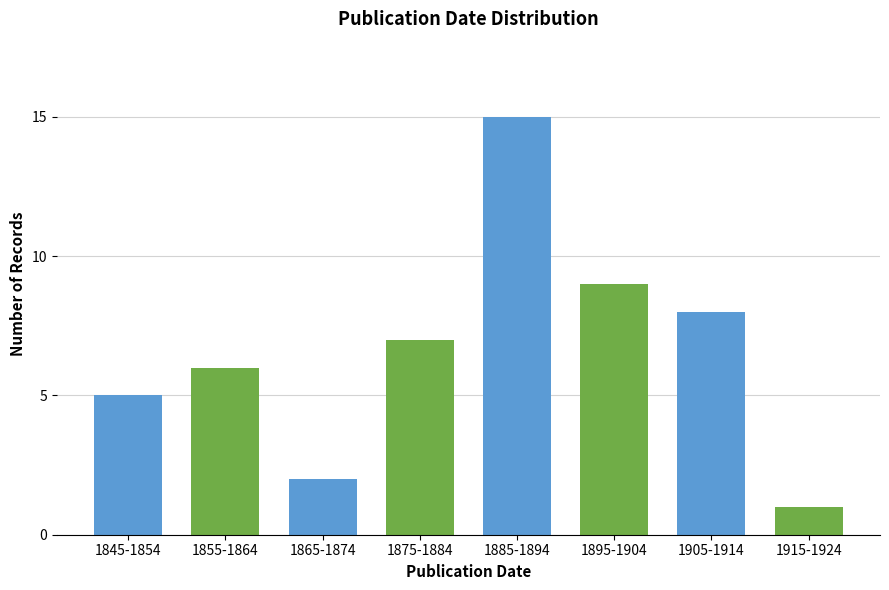

Reading left to right, what are all the values shown in this chart?

1845-1854=5	1855-1864=6	1865-1874=2	1875-1884=7	1885-1894=15	1895-1904=9	1905-1914=8	1915-1924=1